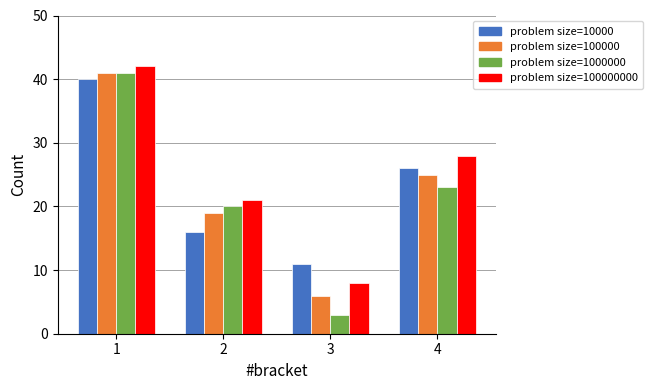

What is the total value across all series at 1?

164